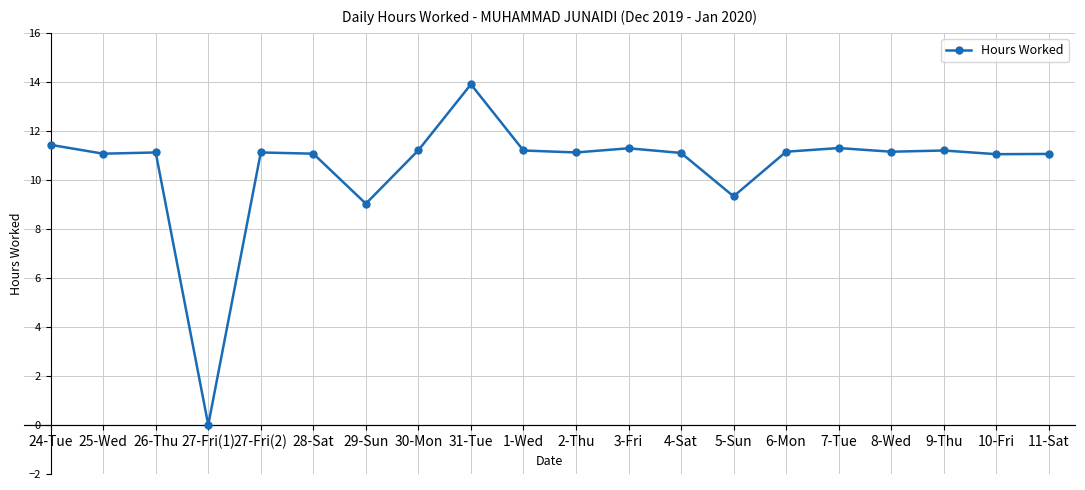

True or false: the data shows 11.2 at 9-Thu.

True